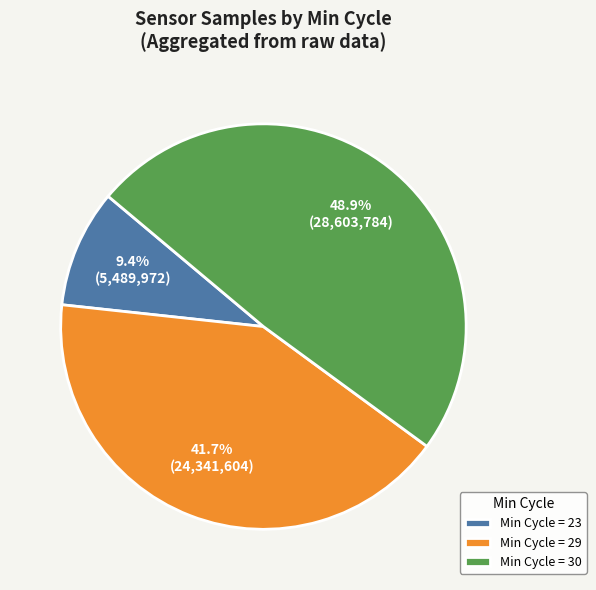

Is there a majority slice in this chart?

No